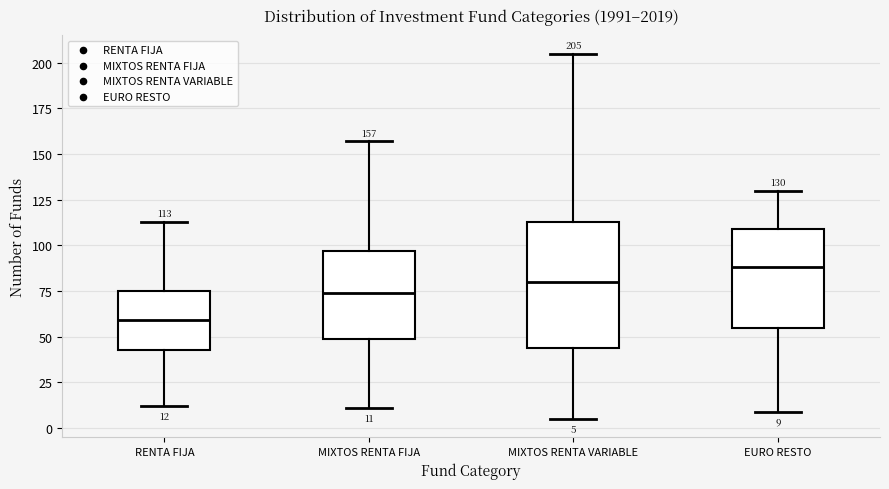

Which box is the tallest, from its lower edge to its upper edge?

MIXTOS RENTA VARIABLE